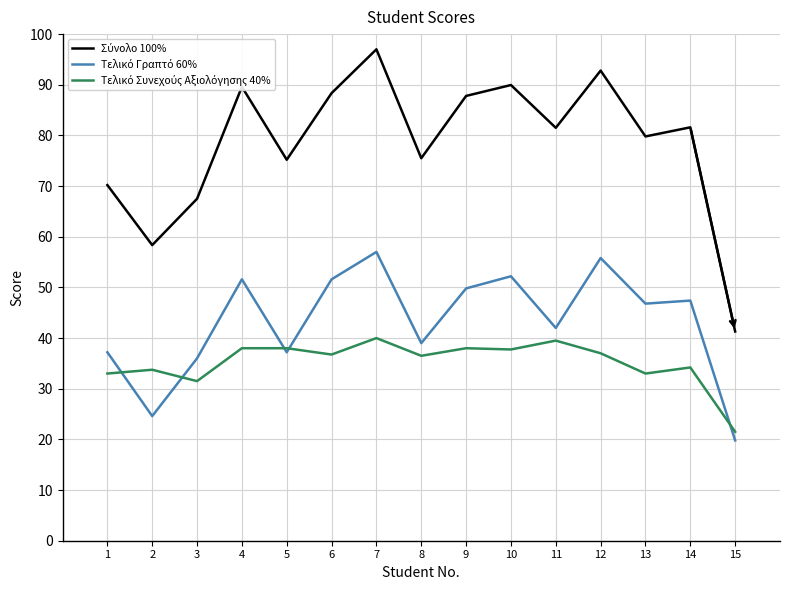

What is the total value across all series at 15?

82.6